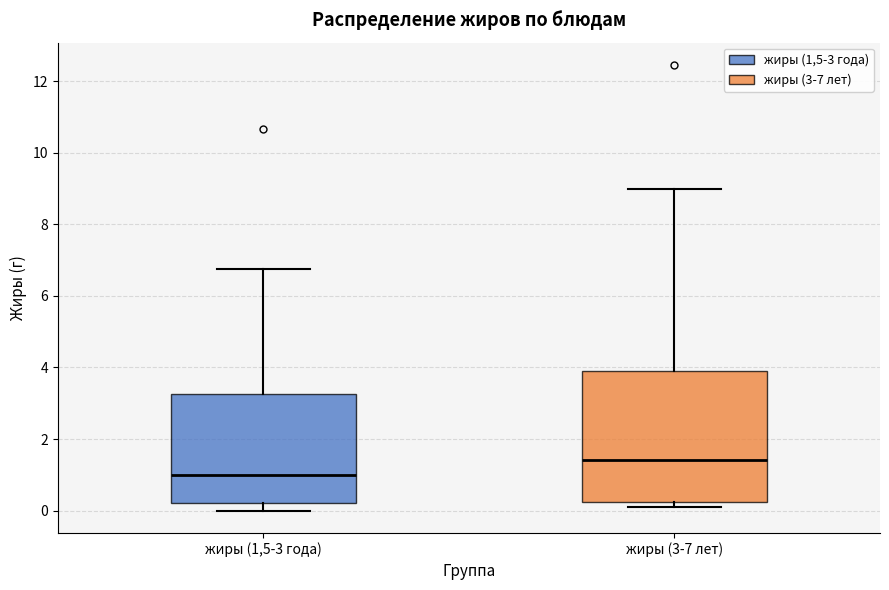

Reading left to right, transcribe this box plot: for each box, give where its median line is, the range the box spans, and where its two whiskers end, as read against the y-axis. The values are not printed on the chart, so give them approximately, as read against the axis.

жиры (1,5-3 года): median 1.0, box 0.2 to 3.2, whiskers 0.0 to 6.8
жиры (3-7 лет): median 1.4, box 0.2 to 4.0, whiskers 0.2 (just below the box's lower edge) to 9.0